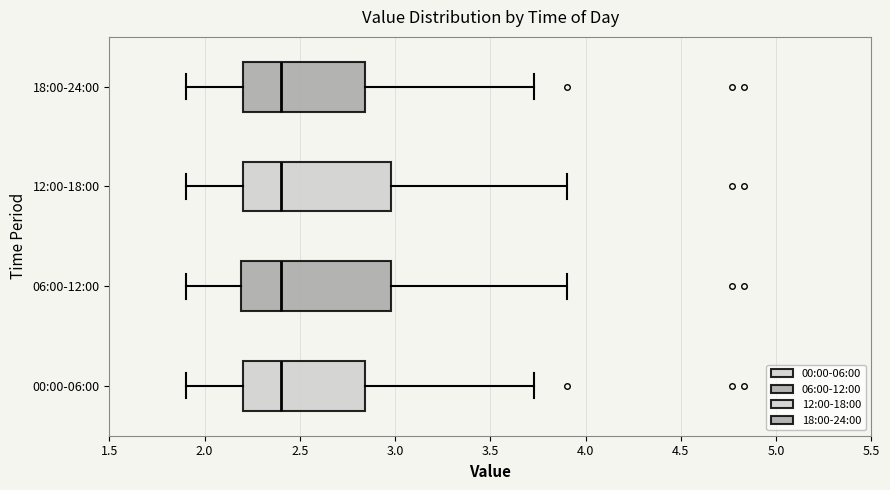

Where is the right edge of the box for 06:00-12:00 on the x-axis? The values are not printed on the chart, so give them approximately, as read against the axis.

3.00